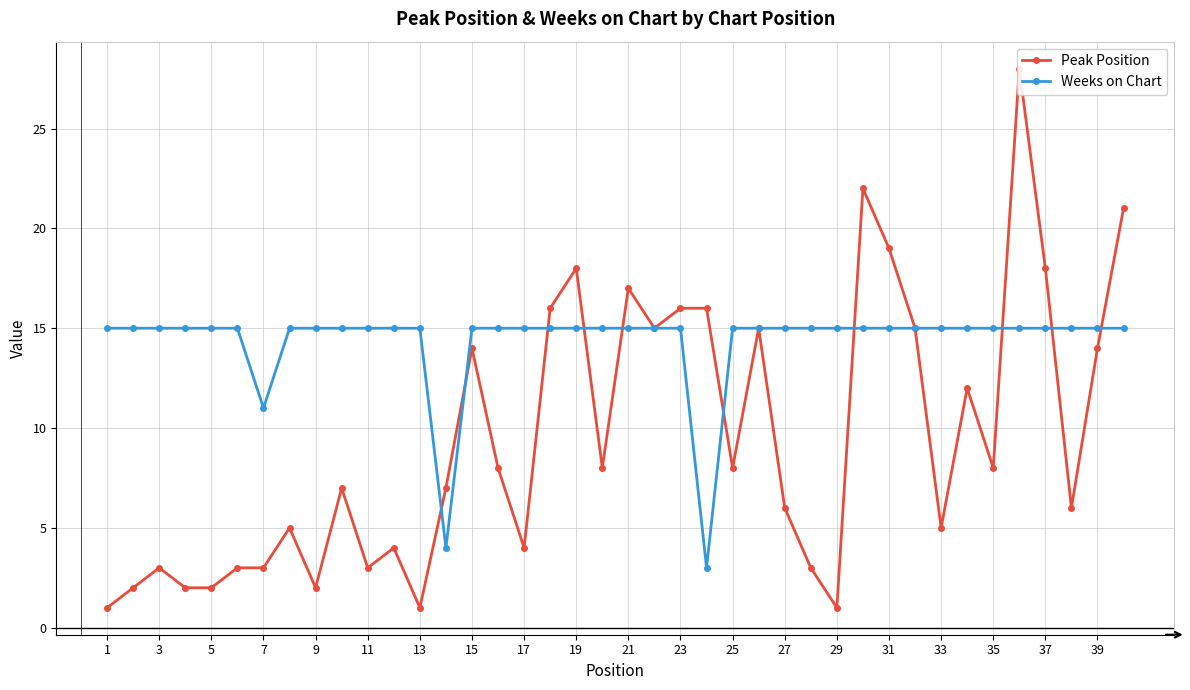

What is the sum of all Peak Position values?

378